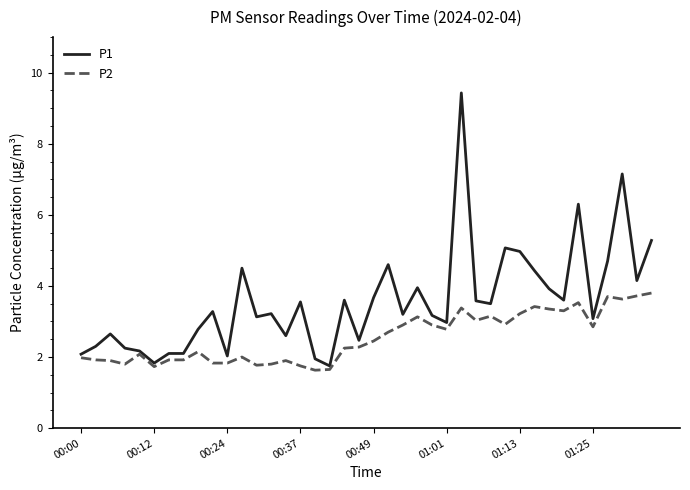

List the series in order of their overall mean, highest first.

P1, P2